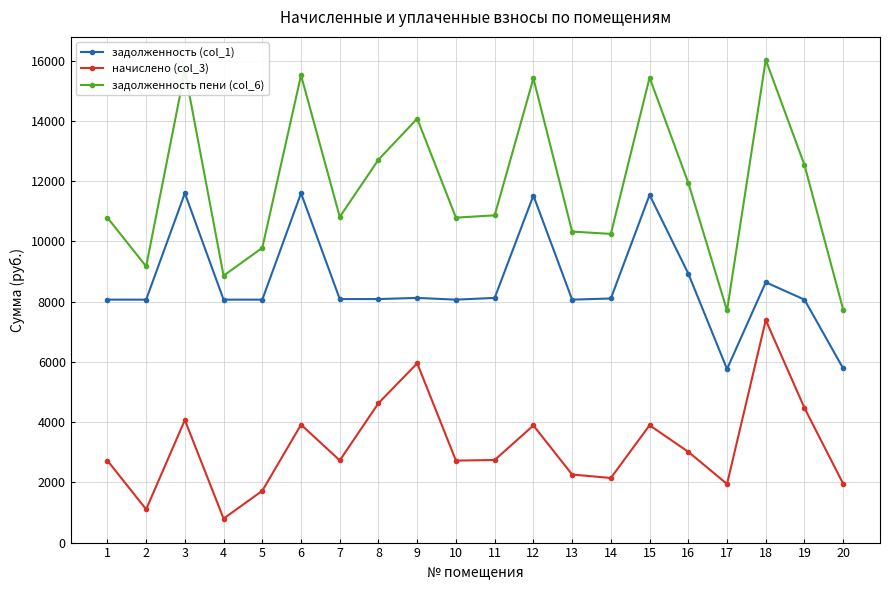

Which category has the highest value across all series?

18